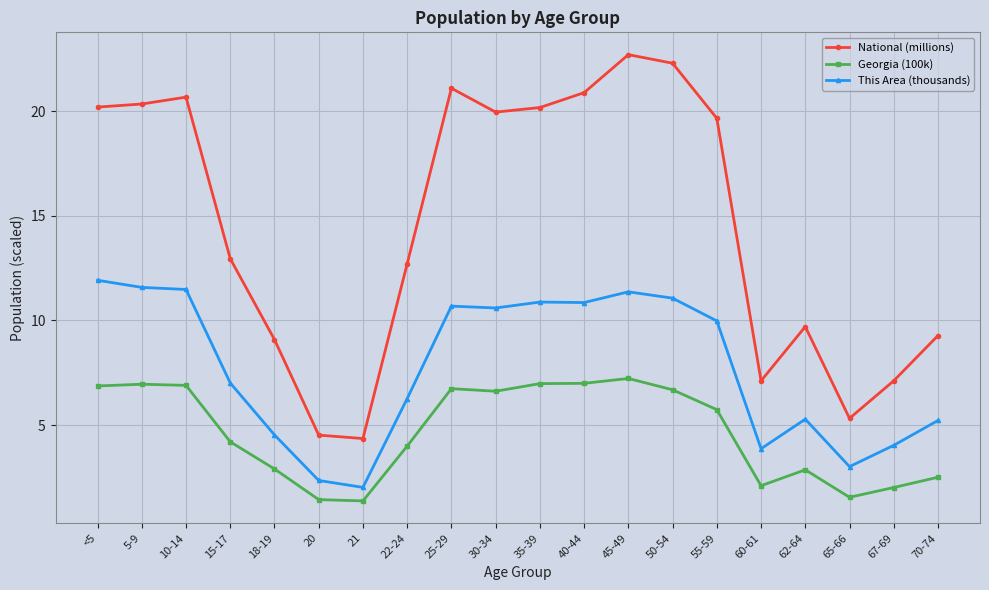

In Georgia (100k), how many points are lower than both neighbors (excluding endpoints)?

4